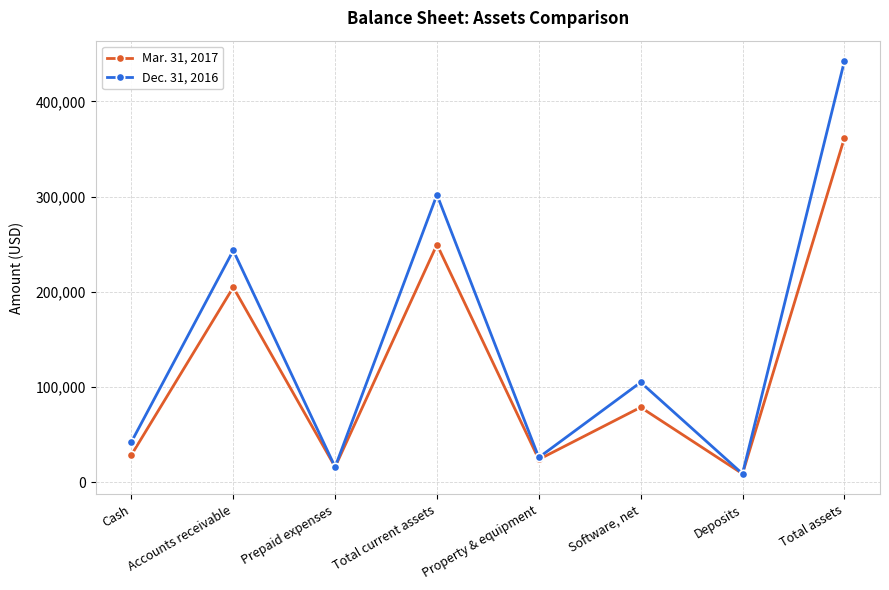

Count the number of data series in this chart.

2